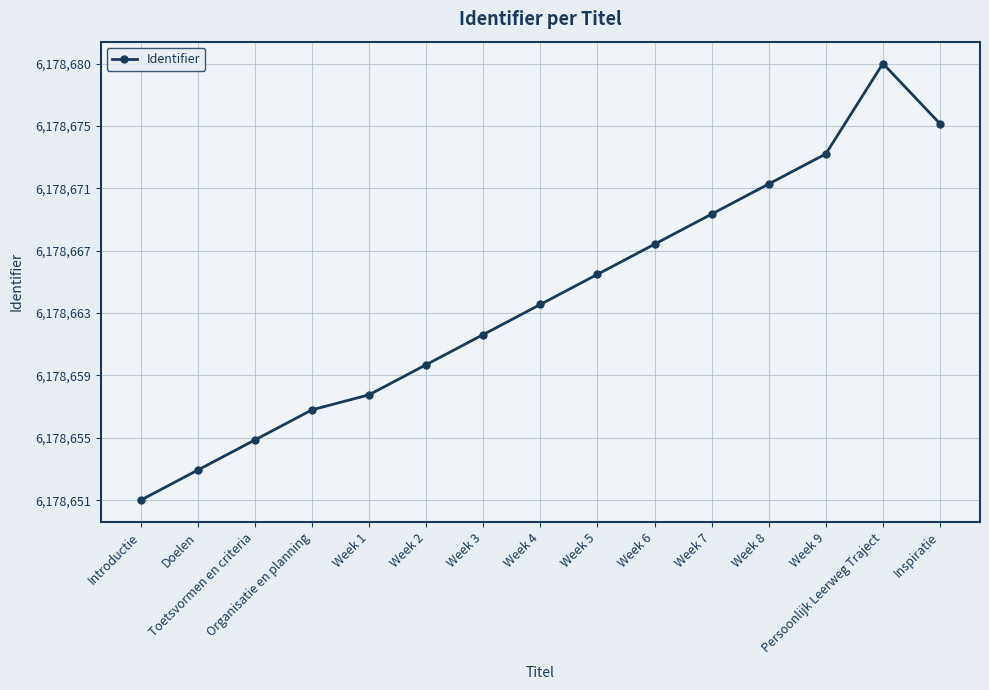

Which category has the lowest value across all series?

Introductie